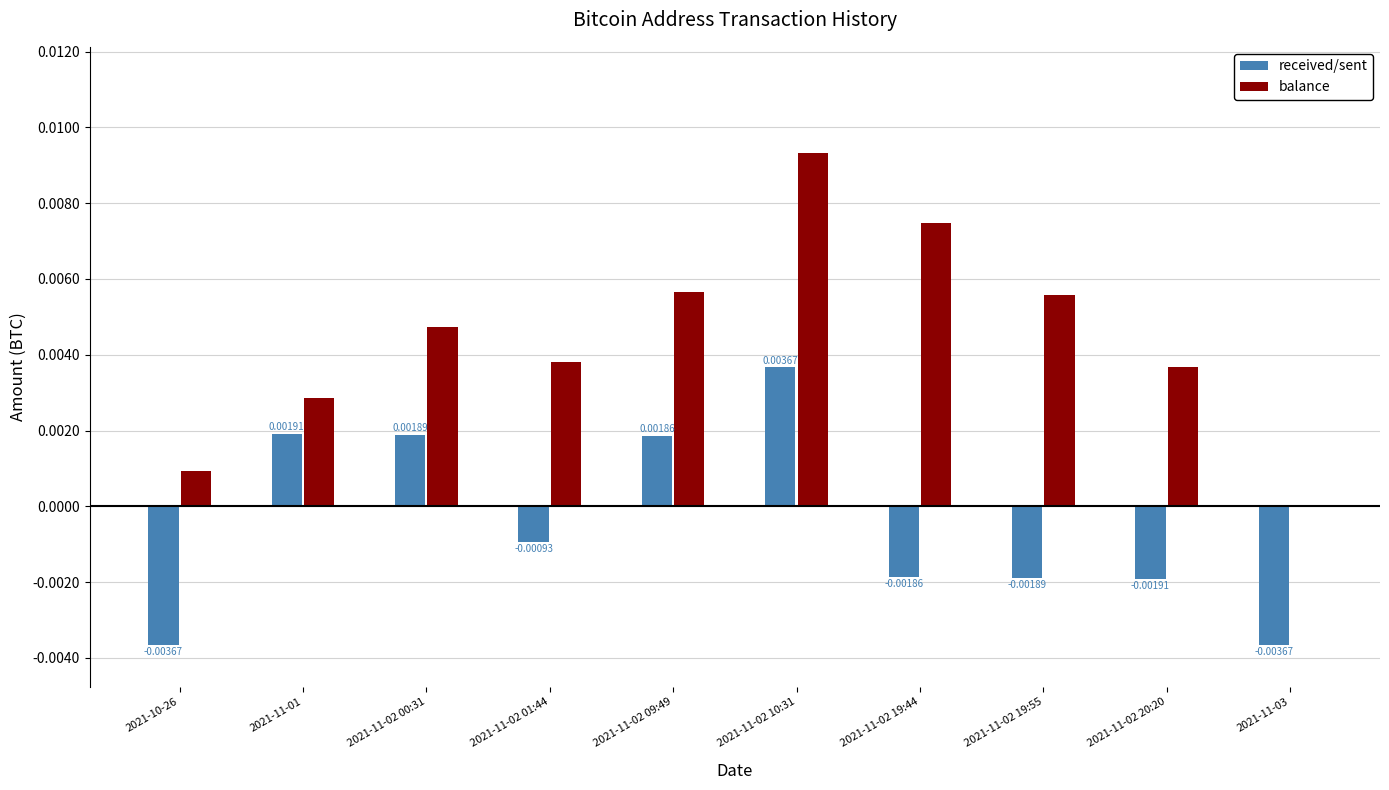

Which series changed the most between 2021-11-02 20:20 and 2021-11-03?

balance